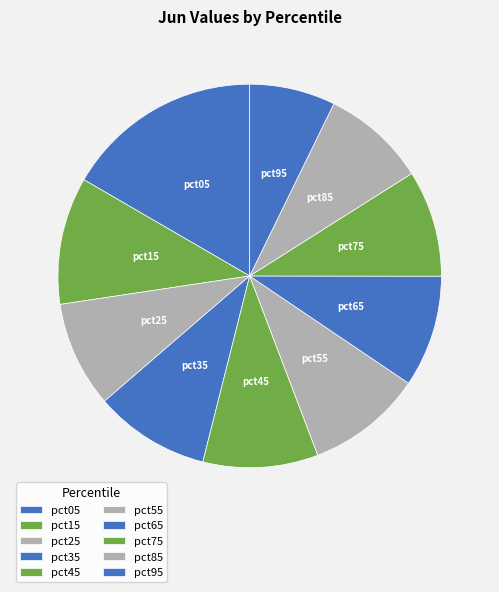

To the nearest percent, what is the difference between the largest and smallest slice percentages?

9%